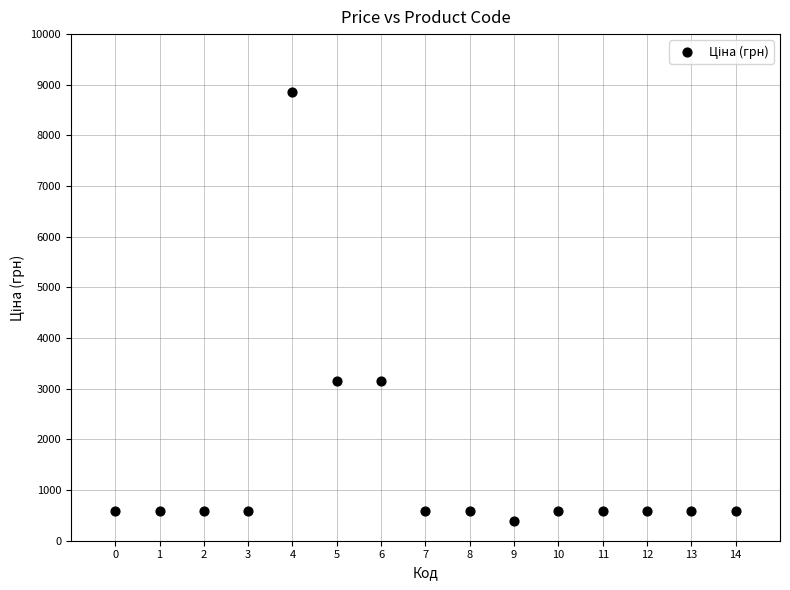

What is the range of Y values (max minus min)?

8467.3